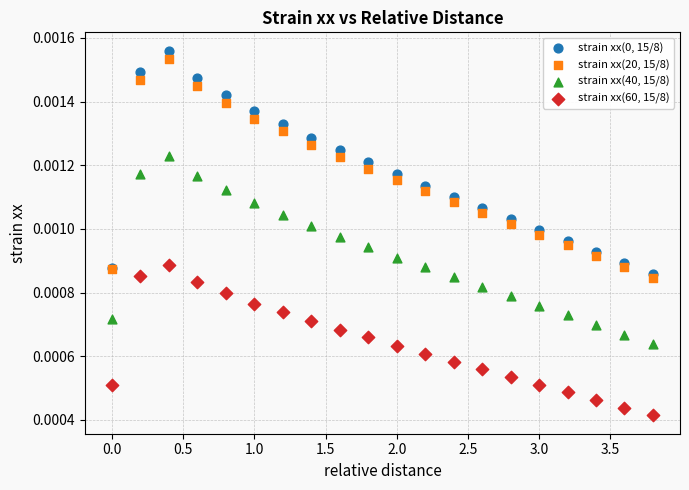

Which series reaches the minimum Y coordinate?

strain xx(60, 15/8)